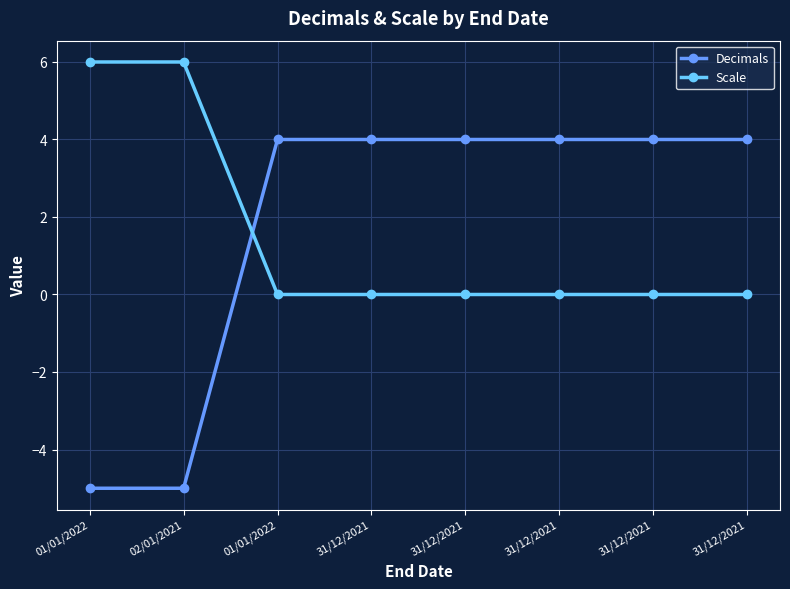

The Decimals series shows -8 at 02/01/2021. True or false?

False